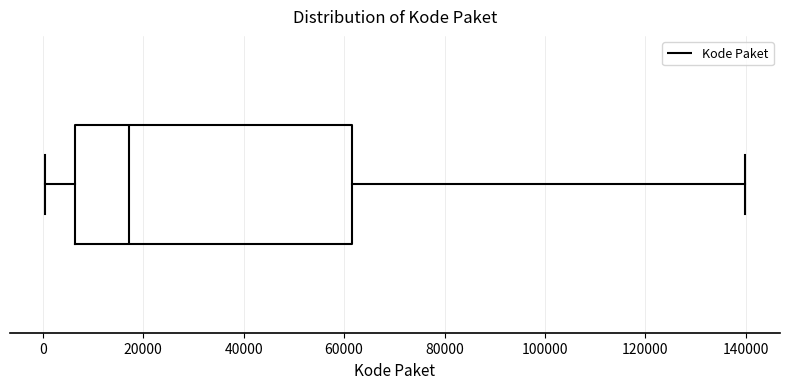

Where does the median line of the box sit on the x-axis? The values are not printed on the chart, so give them approximately, as read against the axis.

18000